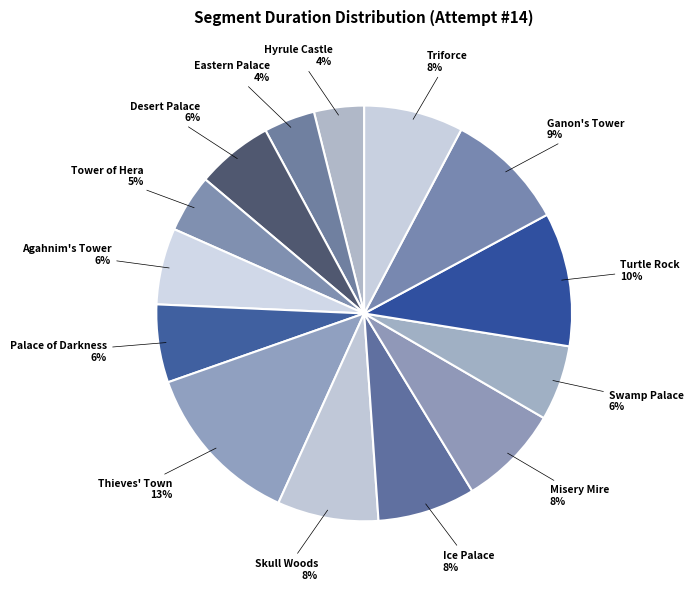

Is there a majority slice in this chart?

No